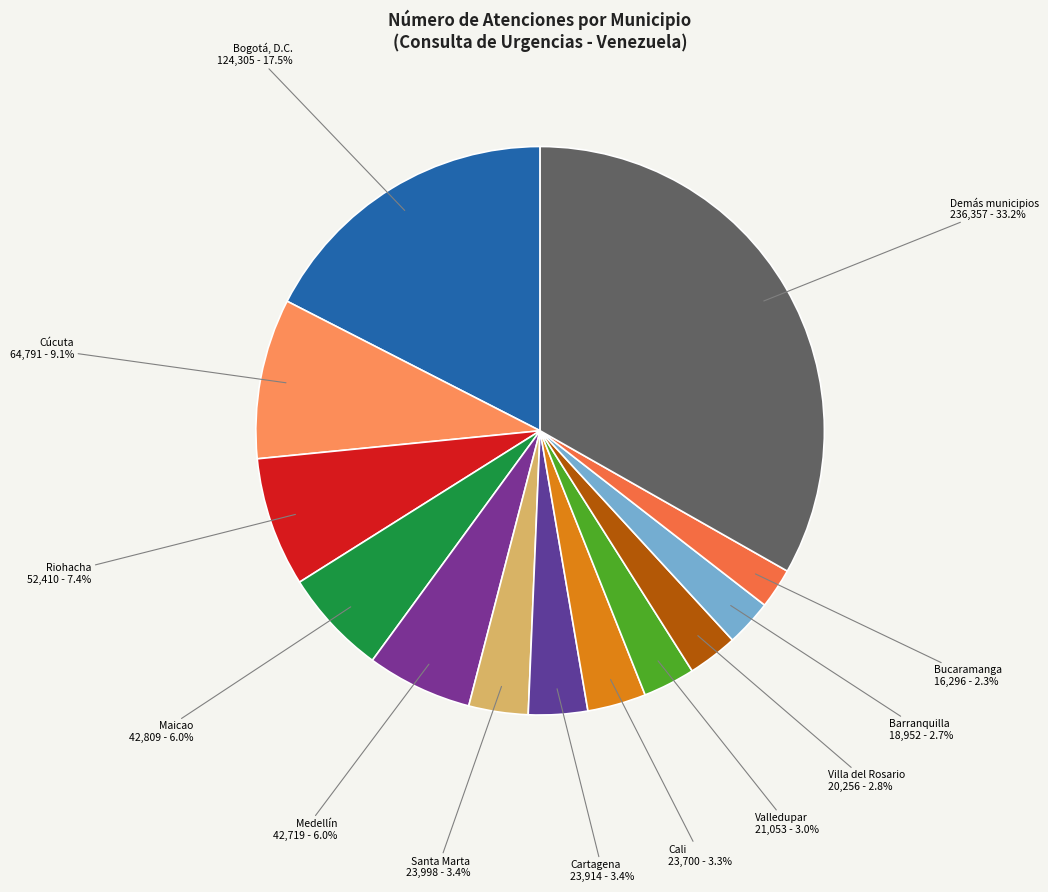

To the nearest percent, what percentage of the pie is Medellín?

6%